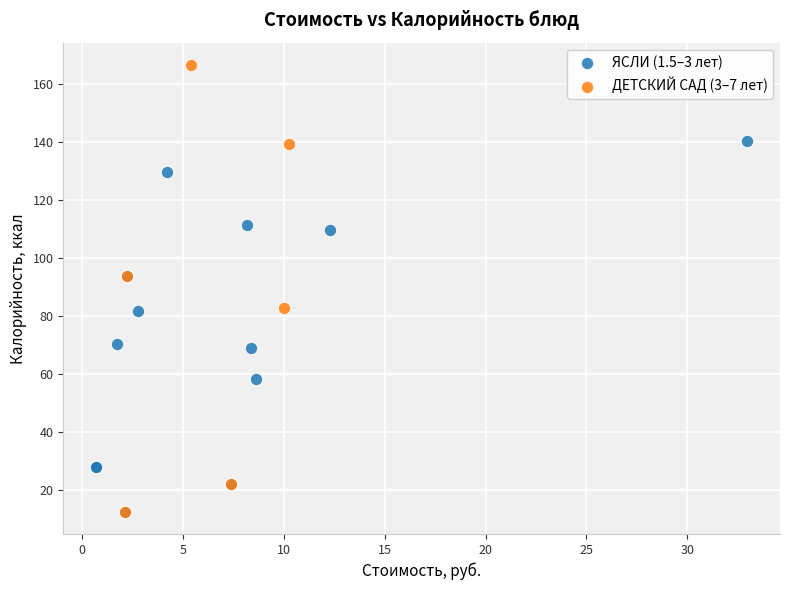

Which series has the widest spread of Y values?

ДЕТСКИЙ САД (3–7 лет)